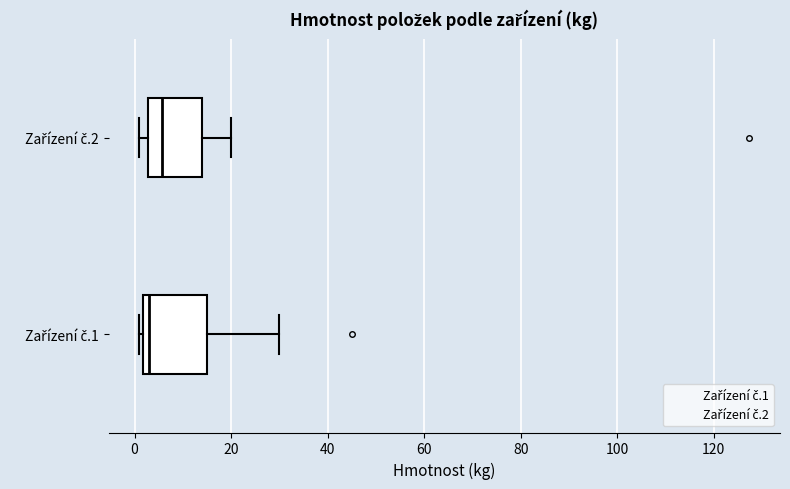

Reading bottom to top, read every box against the x-axis: the position of its median line, the range the box covers, and the ends of its whiskers. The values are not printed on the chart, so give them approximately, as read against the axis.

Zařízení č.1: median 4, box 2 to 16, whiskers 2 (just left of the box's left edge) to 30
Zařízení č.2: median 6, box 2 to 14, whiskers 2 (just left of the box's left edge) to 20